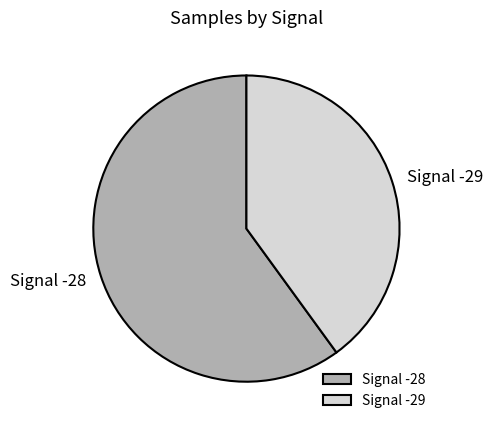

Between Signal -28 and Signal -29, which is larger?

Signal -28